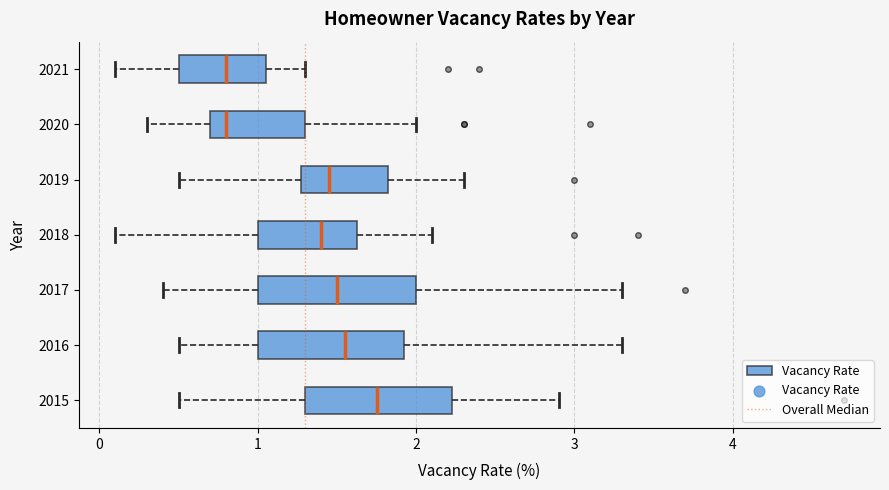

Which box's median line is the furthest to the right?

2015